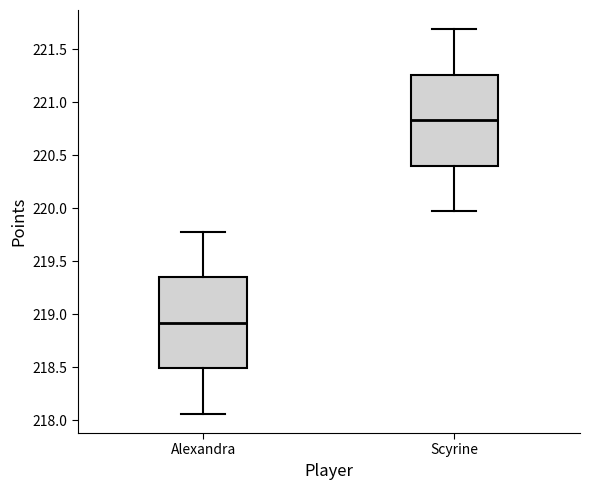

Reading left to right, transcribe this box plot: for each box, give where its median line is, the range the box spans, and where its two whiskers end, as read against the y-axis. The values are not printed on the chart, so give them approximately, as read against the axis.

Alexandra: median 218.90, box 218.50 to 219.35, whiskers 218.05 to 219.80
Scyrine: median 220.85, box 220.40 to 221.25, whiskers 219.95 to 221.70